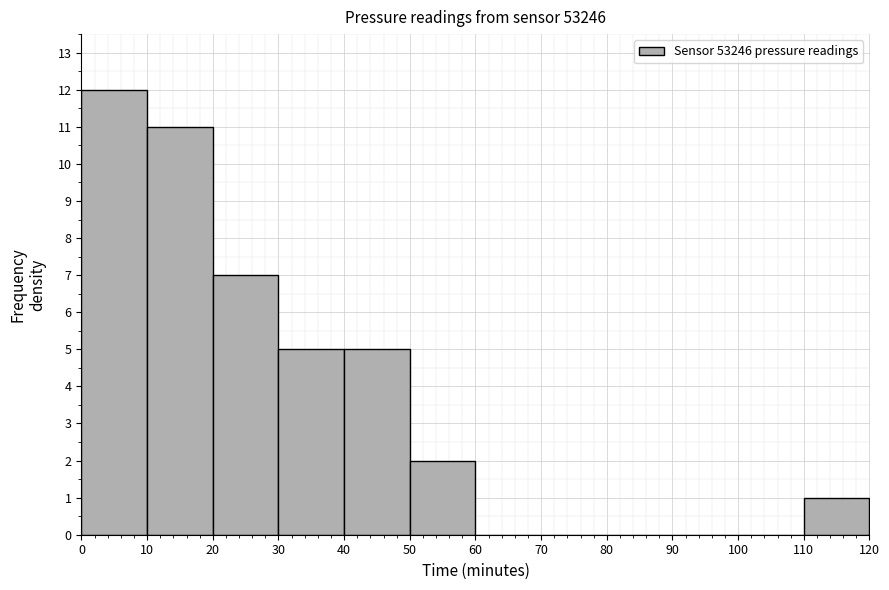

How tall is the bar that spans 20 to 30 on the x-axis? The values are not printed on the chart, so give them approximately, as read against the axis.

7